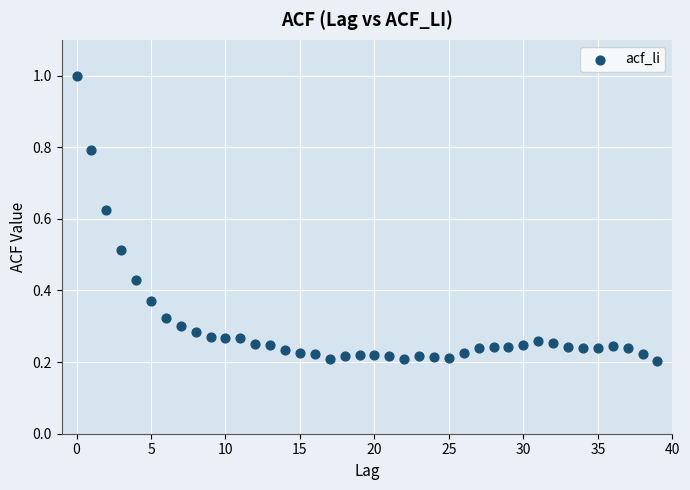

How many points are shown in the scatter plot?

40